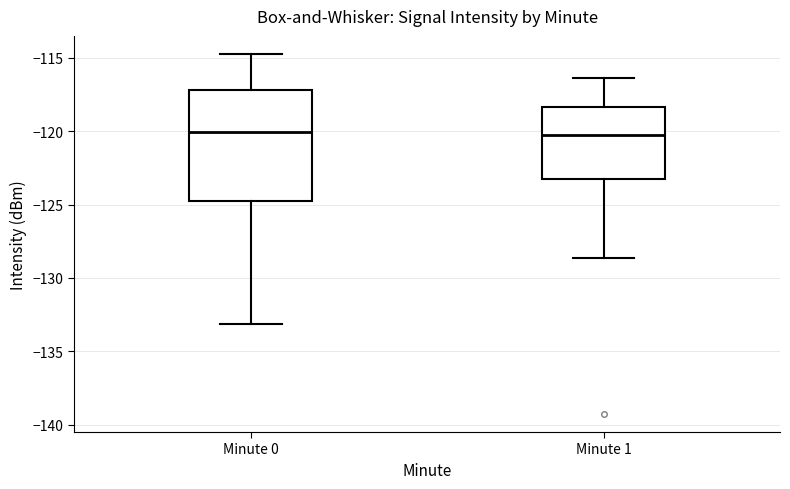

Where does the lower whisker of the box for Minute 1 end on the y-axis? The values are not printed on the chart, so give them approximately, as read against the axis.

-128.5